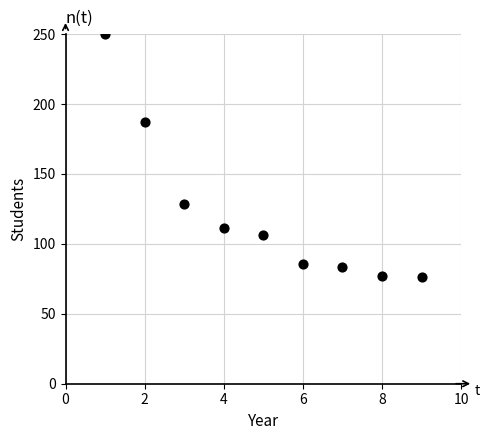

What is the average X value?

5.0